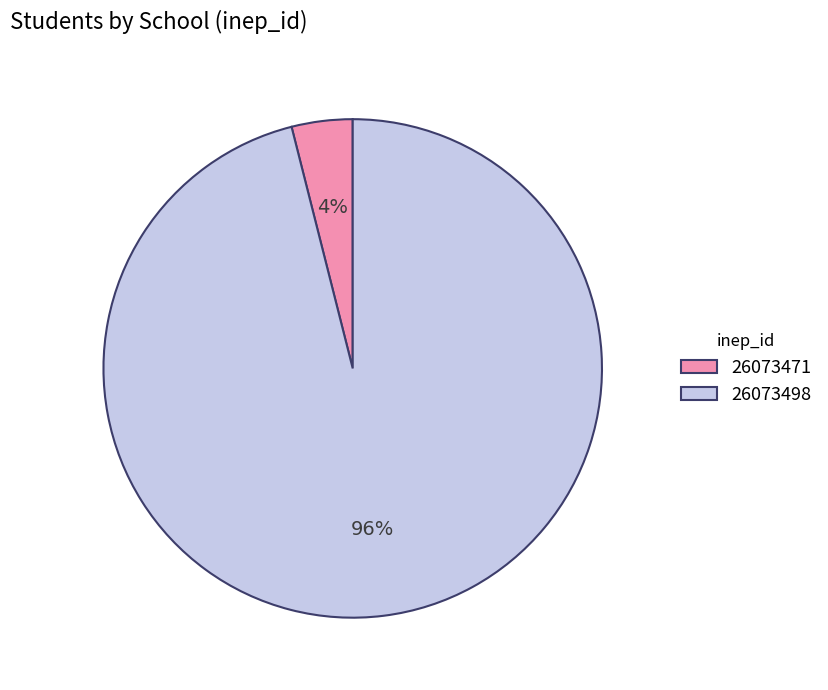

What percentage is the 26073498 slice, to the nearest percent?

96%